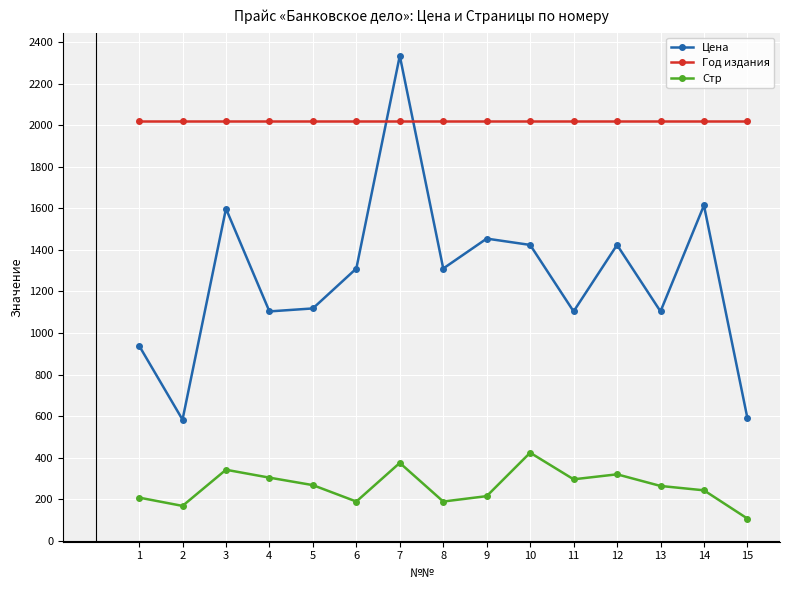

At which category is the sum across all series the highest?

7